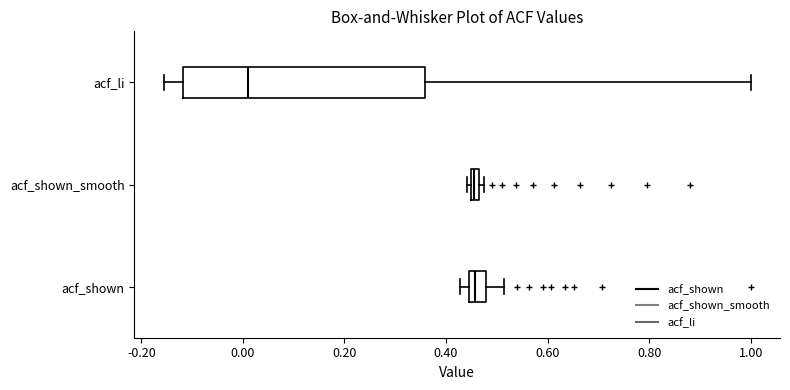

Where does the median line of the box for acf_shown sit on the x-axis? The values are not printed on the chart, so give them approximately, as read against the axis.

0.46